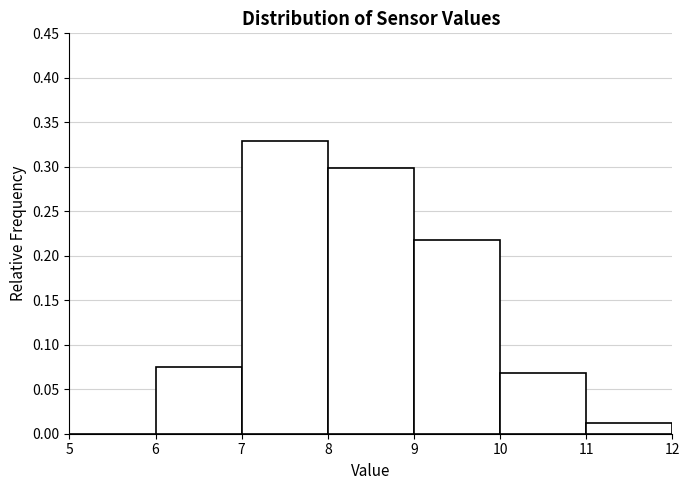

Reading left to right, transcribe this chart: for each bar, give the range it covers on the x-axis and its height. The values are not printed on the chart, so give them approximately, as read against the axis.

5 to 6: 0
6 to 7: 0.075
7 to 8: 0.330
8 to 9: 0.300
9 to 10: 0.215
10 to 11: 0.070
11 to 12: 0.010